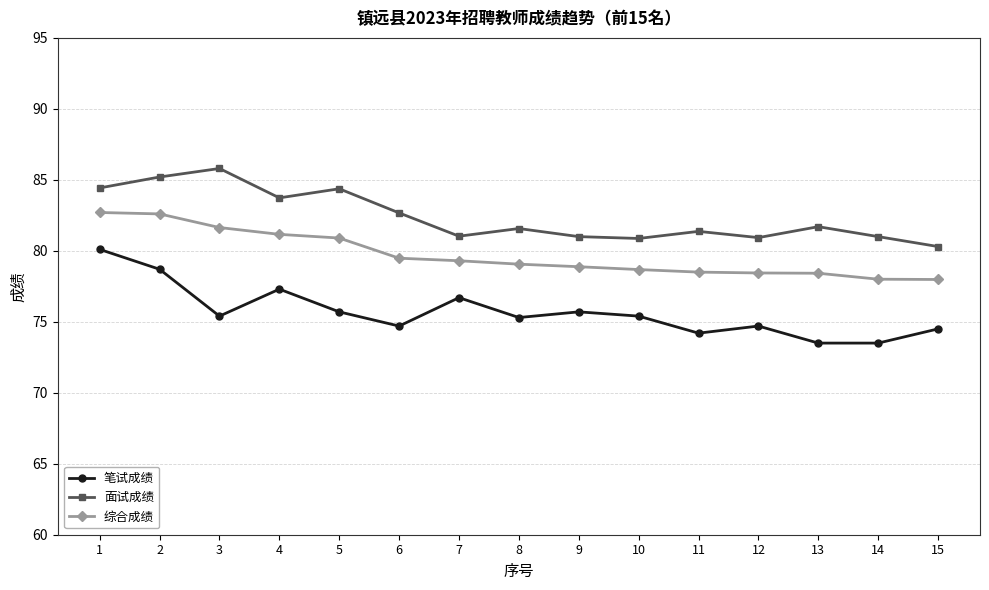

Does the chart have visible grid lines?

Yes